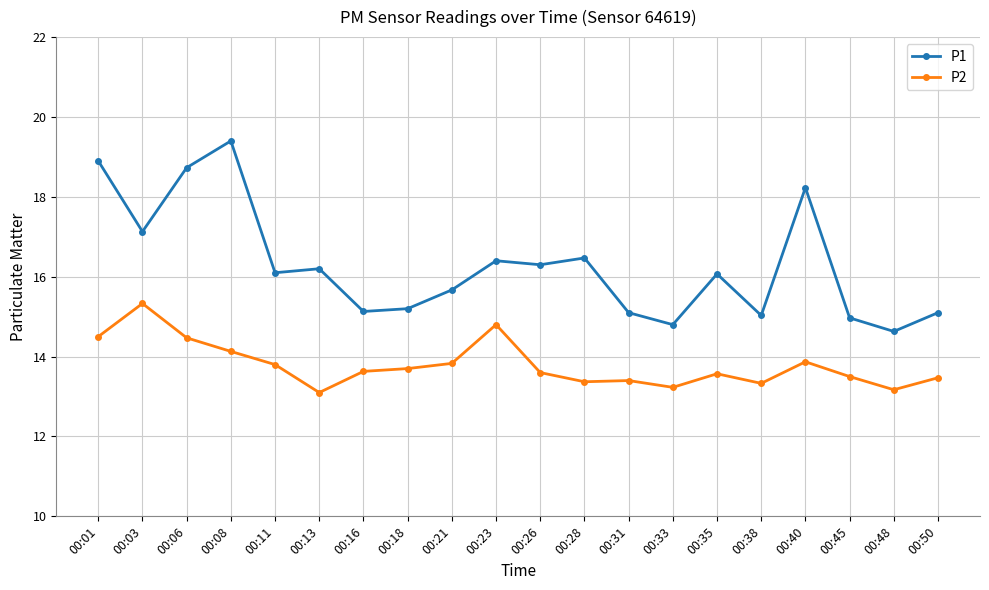

The value of P1 at 00:03 is 17.1. True or false?

True